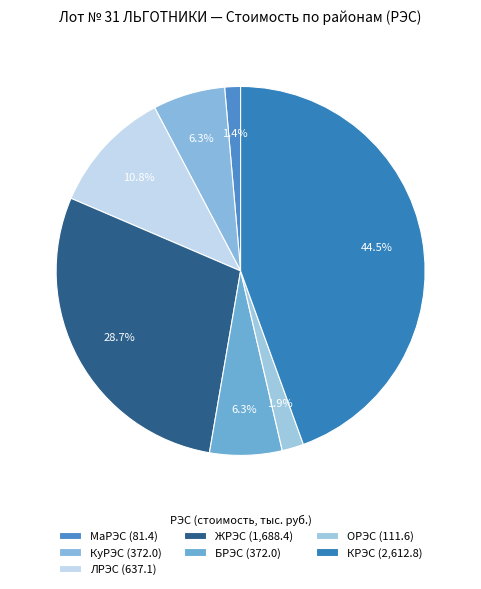

To the nearest percent, what is the difference between the largest and smallest slice percentages?

43%